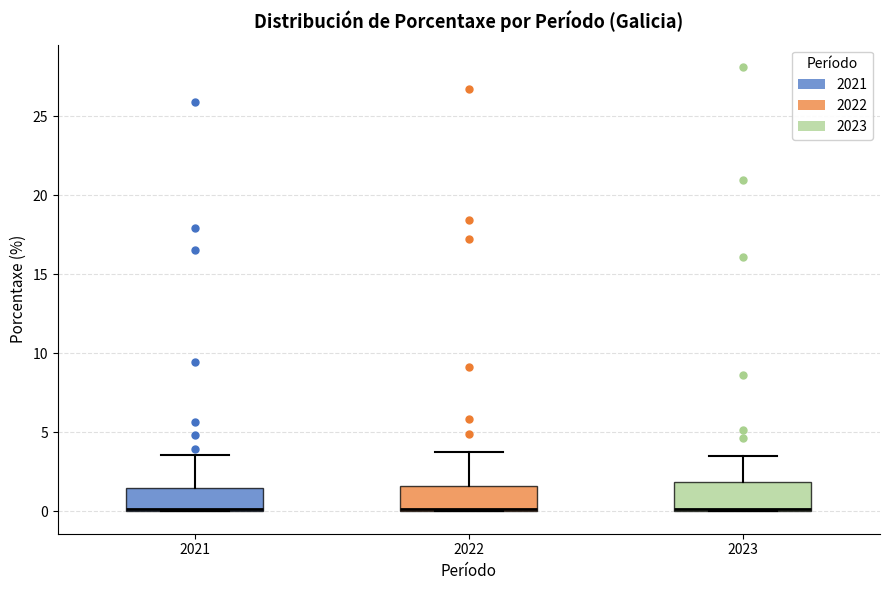

Reading left to right, read every box against the y-axis: the position of its median line, the range the box covers, and the ends of its whiskers. The values are not printed on the chart, so give them approximately, as read against the axis.

2021: median 0.0 (just above the box's lower edge), box 0.0 to 1.5, whiskers 0.0 to 3.5
2022: median 0.0 (just above the box's lower edge), box 0.0 to 1.5, whiskers 0.0 to 4.0
2023: median 0.0 (just above the box's lower edge), box 0.0 to 2.0, whiskers 0.0 to 3.5